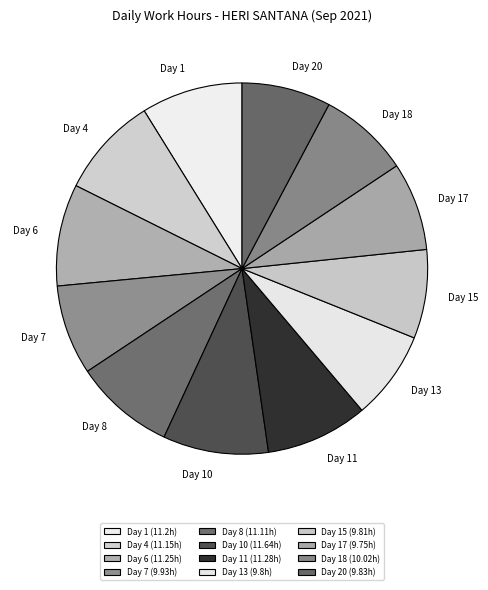

Count the number of slices in the pie.

12